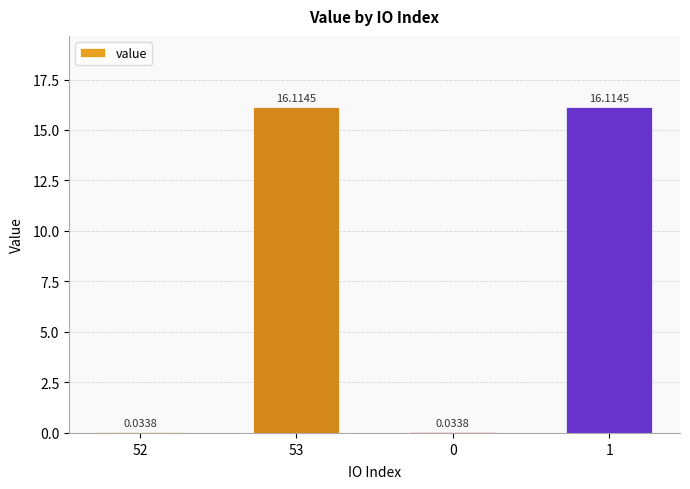

True or false: the data shows 24.2 at 53.

False